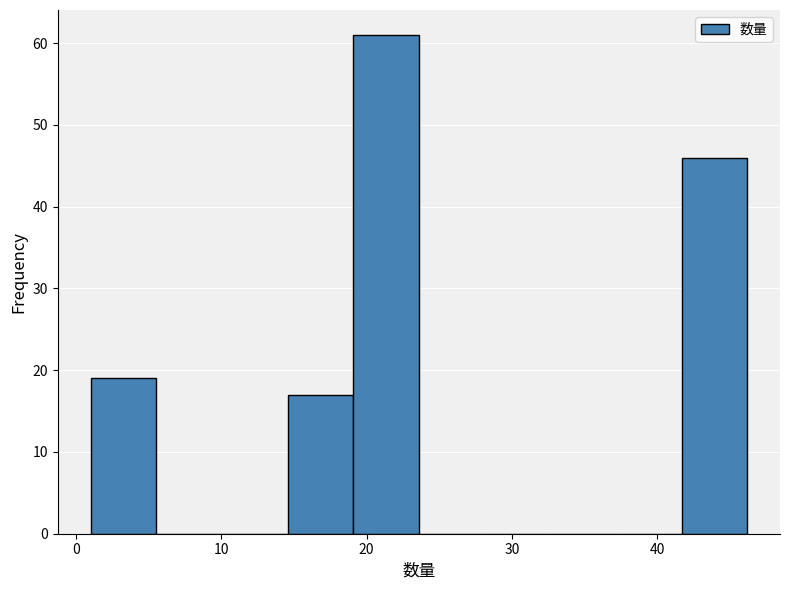

How tall is the bar that spans 1 to 6 on the x-axis? Neither the bar edges nor the heights are printed on the chart, so give them approximately, as read against the axes.

19